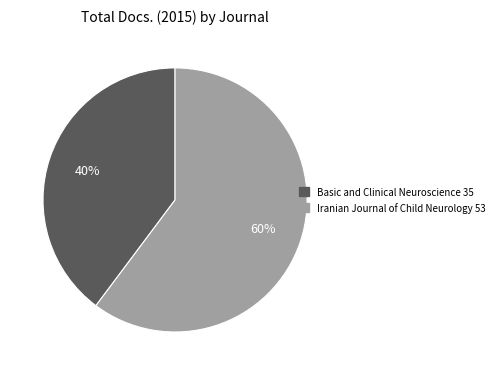

Is there a majority slice in this chart?

Yes